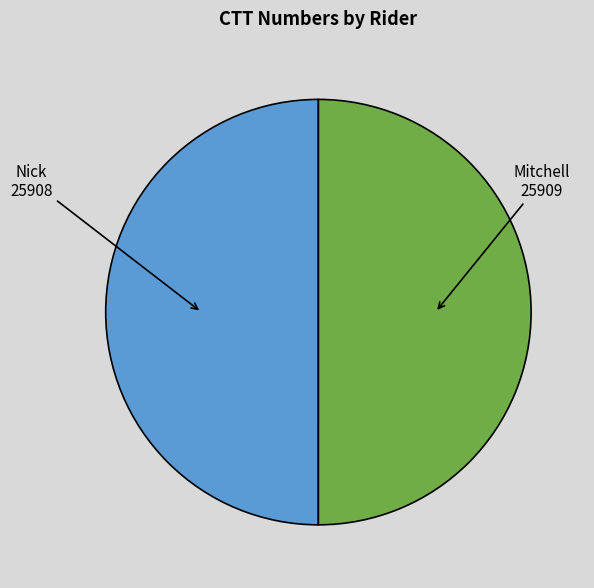

Is the sum of Nick and Mitchell greater than half?

Yes